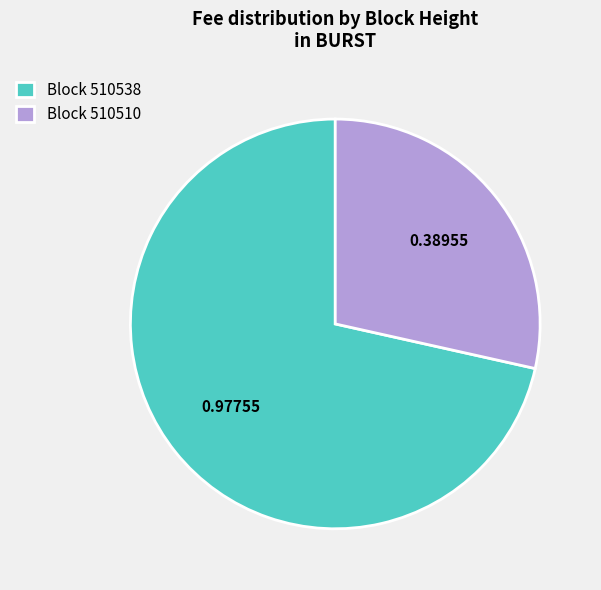

Which slice is the smallest?

Block 510510